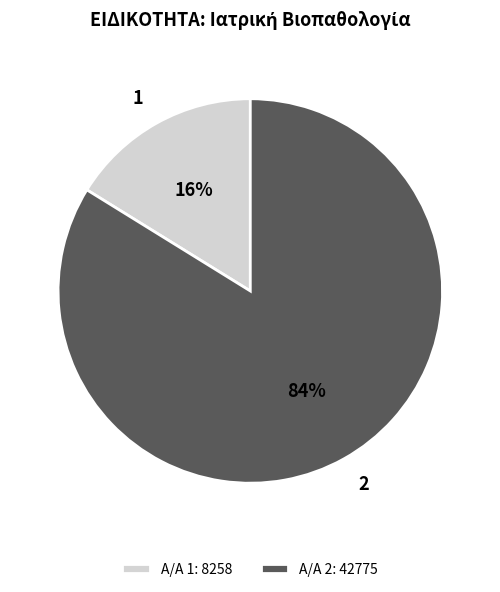

Between 2 and 1, which is larger?

2